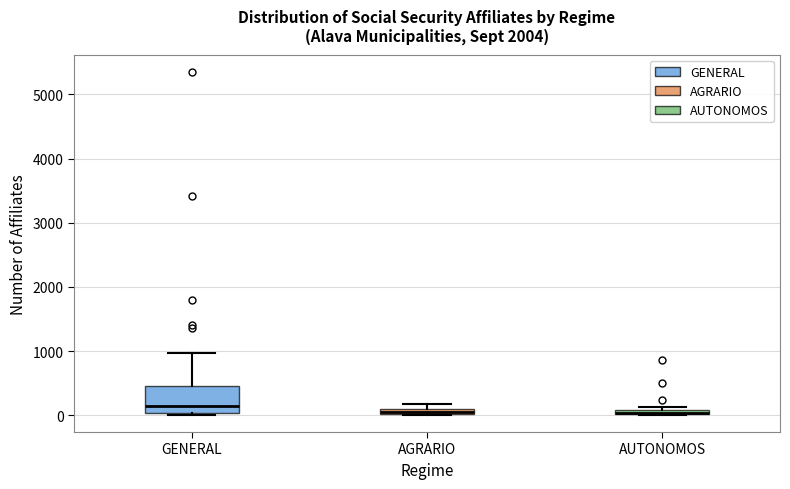

Where is the lower edge of the box for AUTONOMOS on the y-axis? The values are not printed on the chart, so give them approximately, as read against the axis.

0